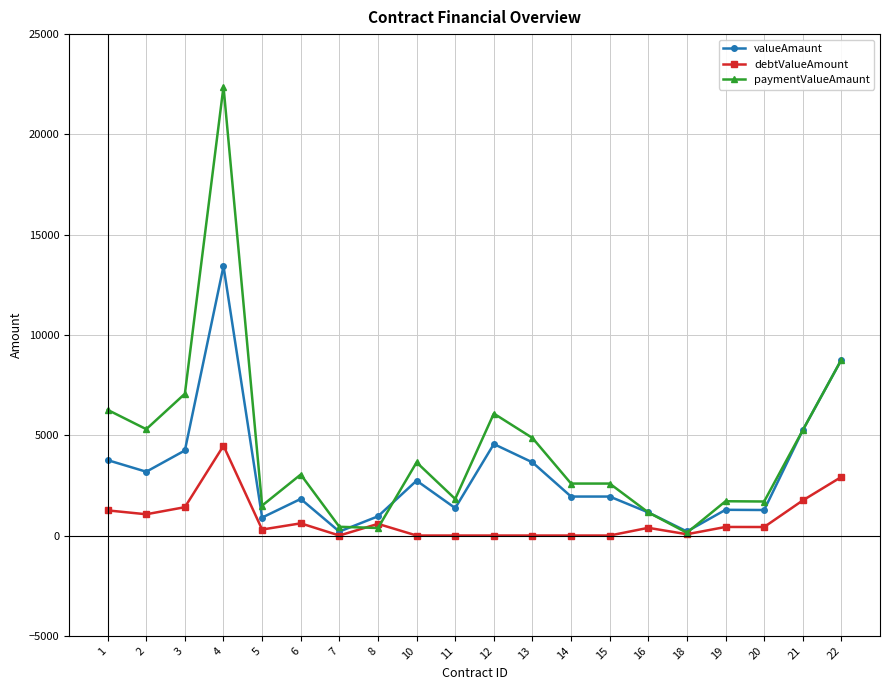

Where do paymentValueAmaunt and debtValueAmount first cross each other?

7 and 8